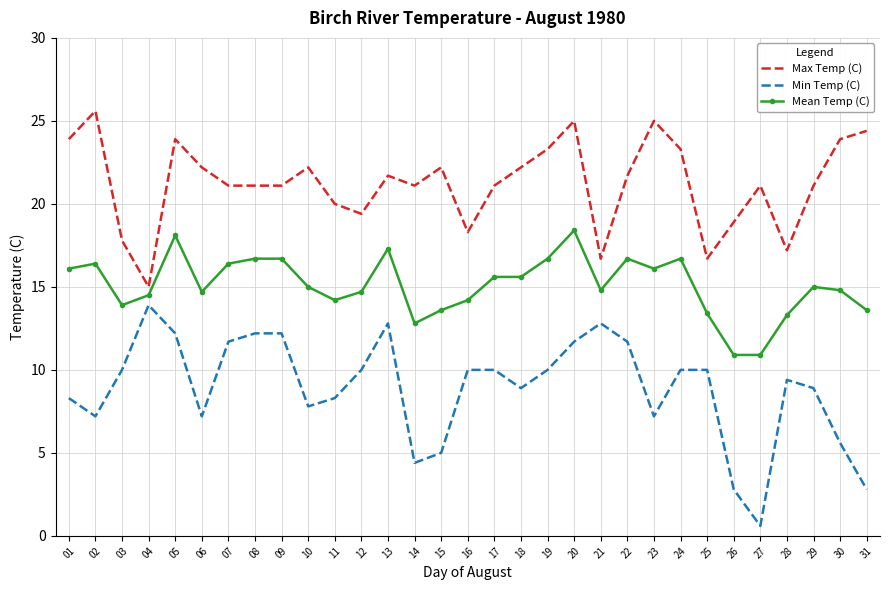

What is the difference between the maximum and minimum values in the Max Temp (C) series?

10.6